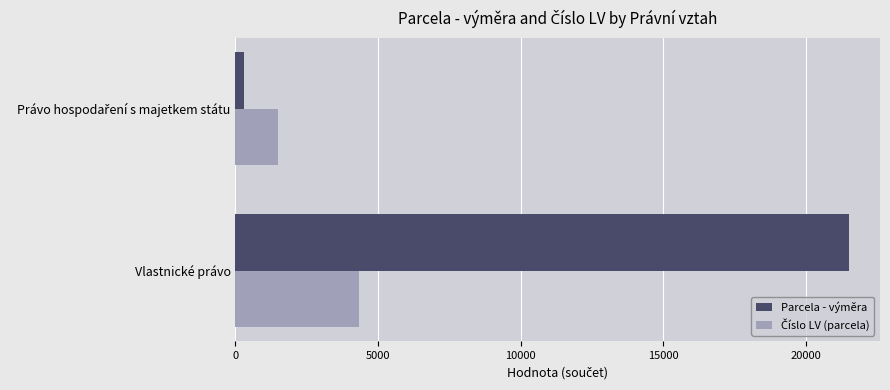

What is the sum of all Parcela - výměra values?

21827